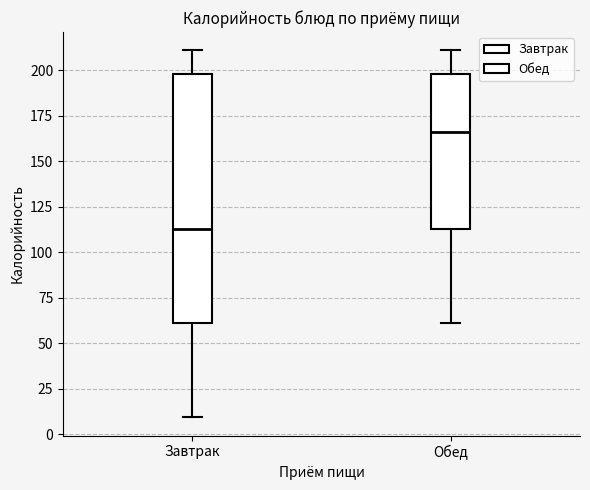

Which box is the tallest, from its lower edge to its upper edge?

Завтрак